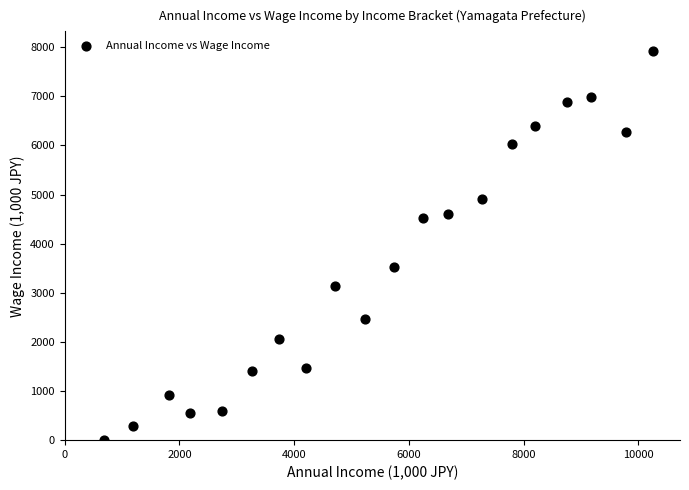

What Y value in the scatter plot is closest to 3963?

3518